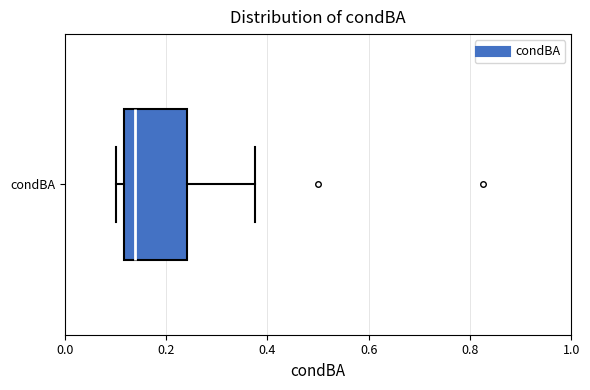

Transcribe this box plot: give where the median line is, the range the box spans, and where the two whiskers end, as read against the x-axis. The values are not printed on the chart, so give them approximately, as read against the axis.

median 0.14, box 0.12 to 0.24, whiskers 0.10 to 0.38